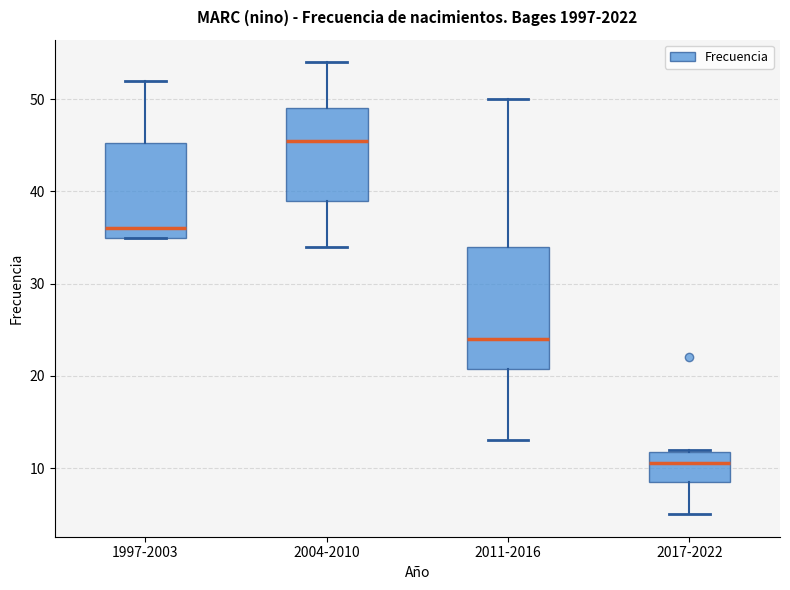

Reading left to right, read every box against the y-axis: the position of its median line, the range the box covers, and the ends of its whiskers. The values are not printed on the chart, so give them approximately, as read against the axis.

1997-2003: median 36, box 35 to 45, whiskers 35 to 52
2004-2010: median 46, box 39 to 49, whiskers 34 to 54
2011-2016: median 24, box 21 to 34, whiskers 13 to 50
2017-2022: median 11, box 9 to 12, whiskers 5 to 12